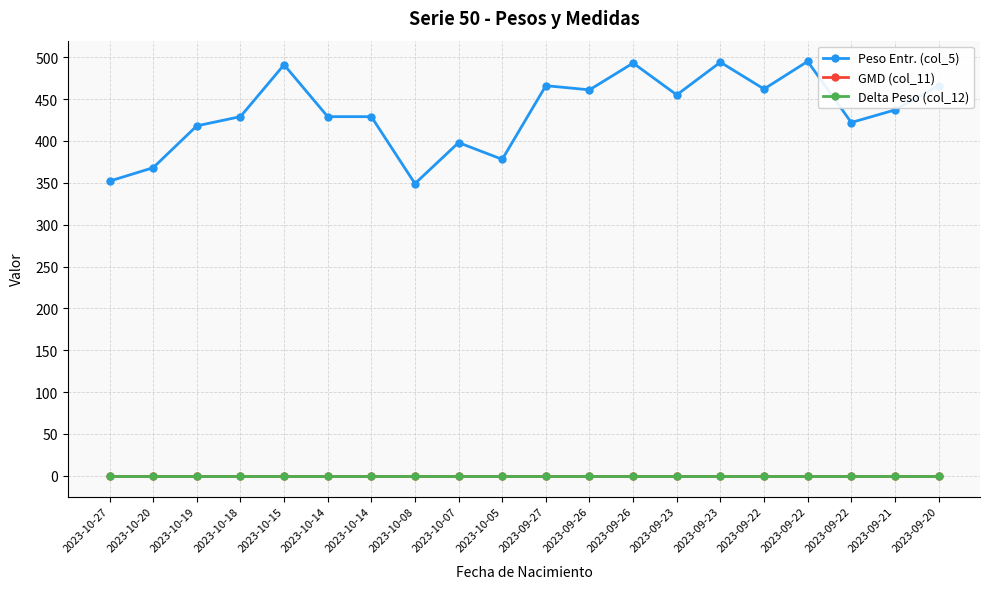

True or false: Delta Peso (col_12) and Peso Entr. (col_5) intersect in this chart.

False